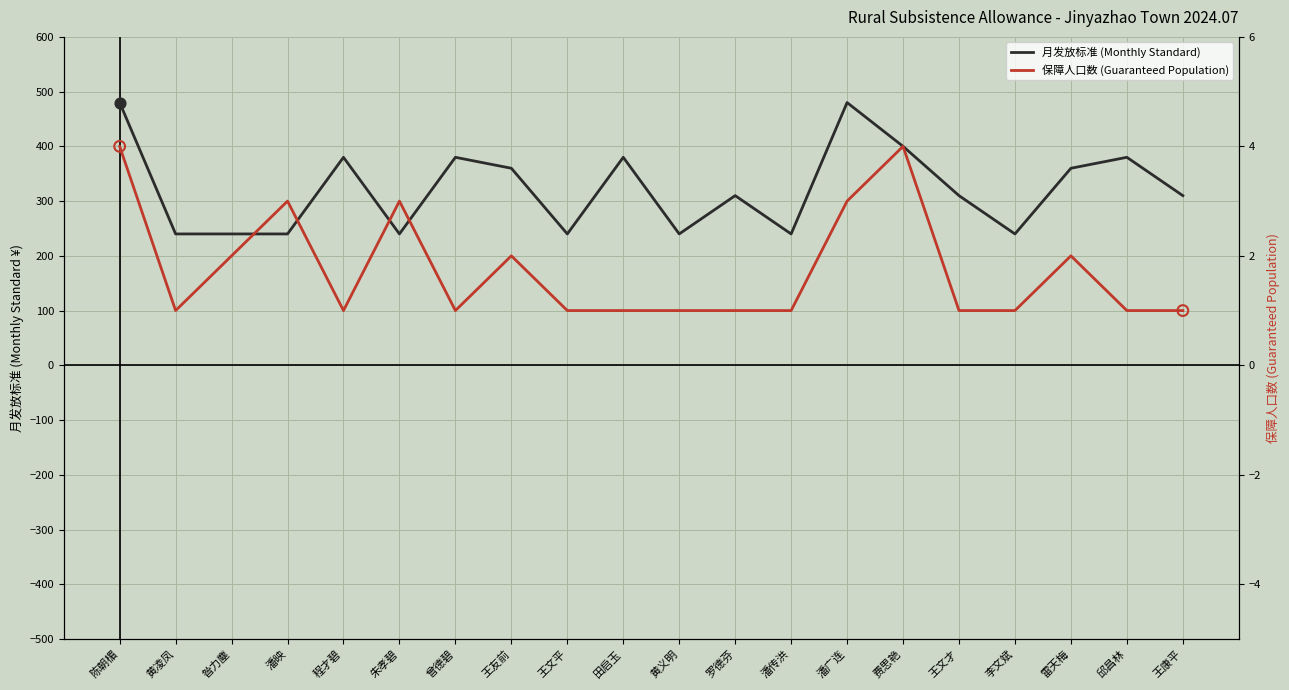

What is the total value across all series at 邱昌林?

381